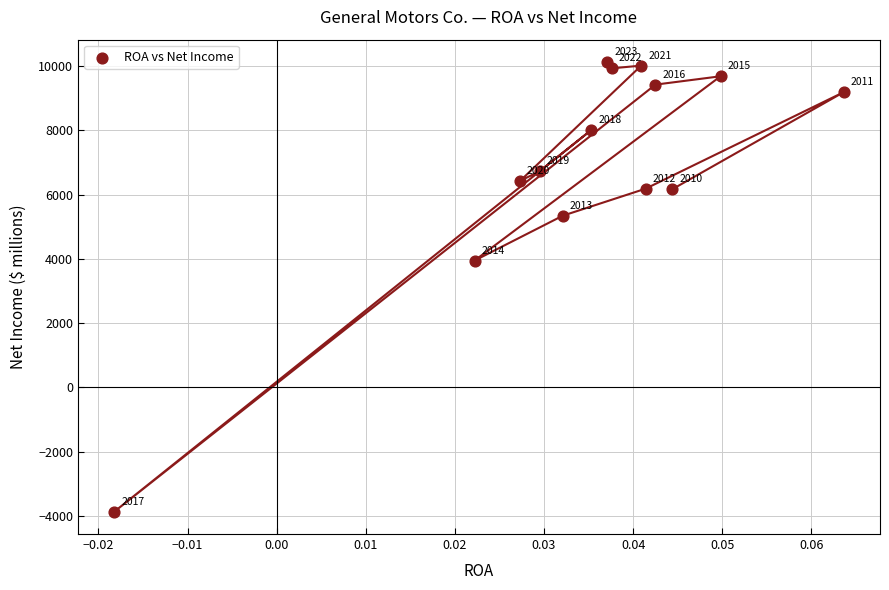

What Y value in the scatter plot is closest to 3131?

3949